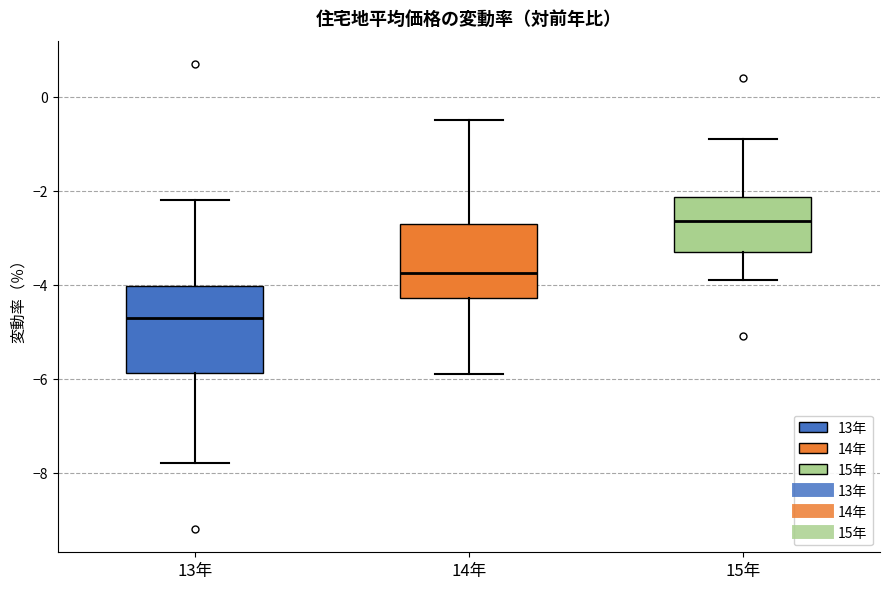

Which box has the lowest median line?

13年